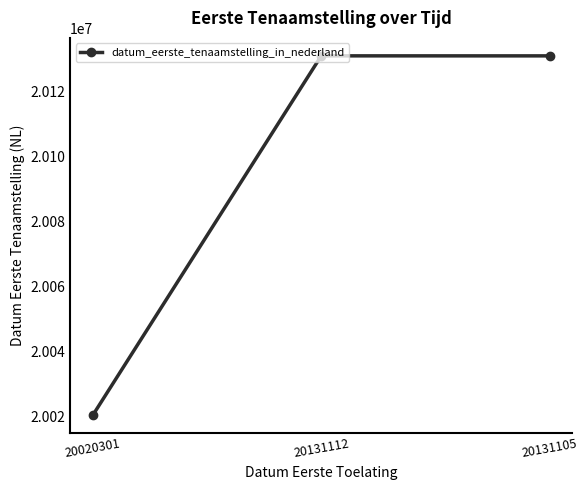

The chart shows a value of 28674281 at 20131112. True or false?

False